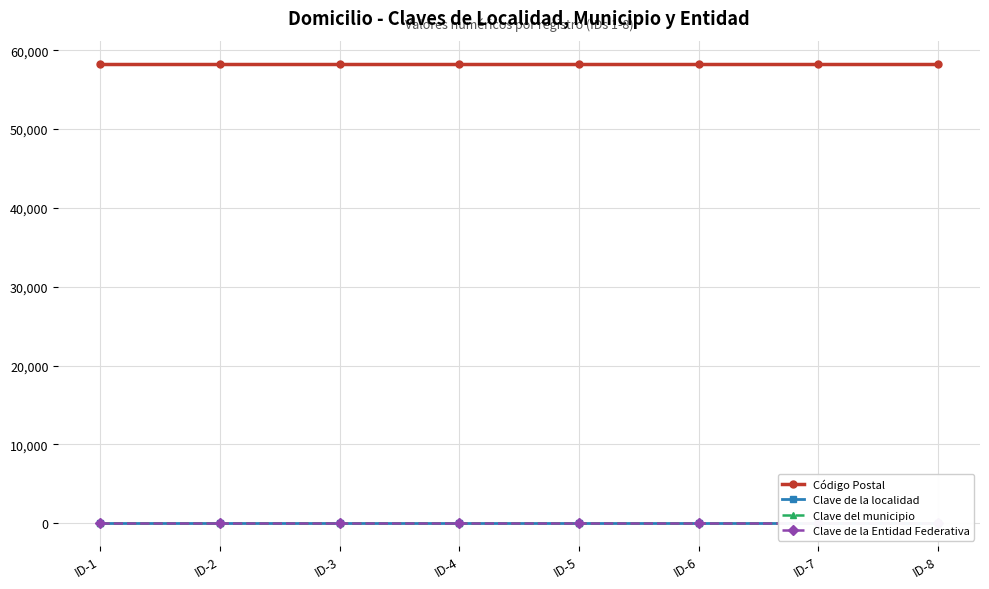

What is the spread (max minus min) of values at ID-3?

58289